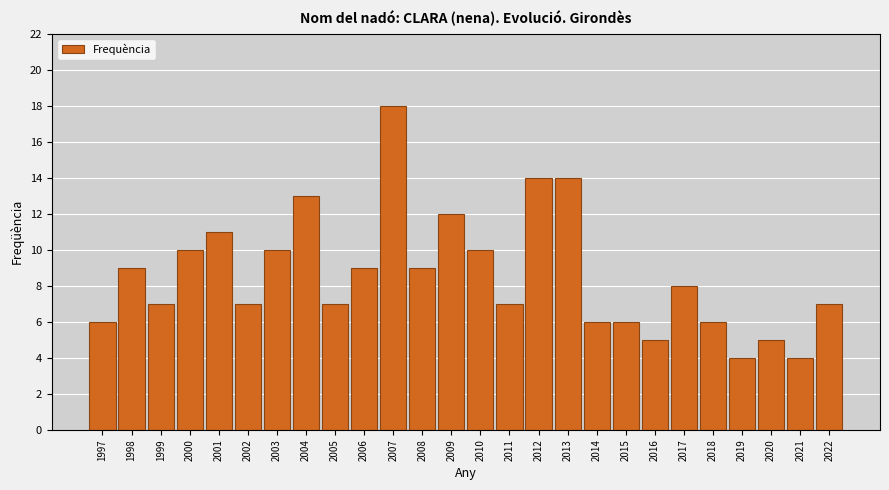

Reading left to right, what are all the values shown in this chart?

6	9	7	10	11	7	10	13	7	9	18	9	12	10	7	14	14	6	6	5	8	6	4	5	4	7